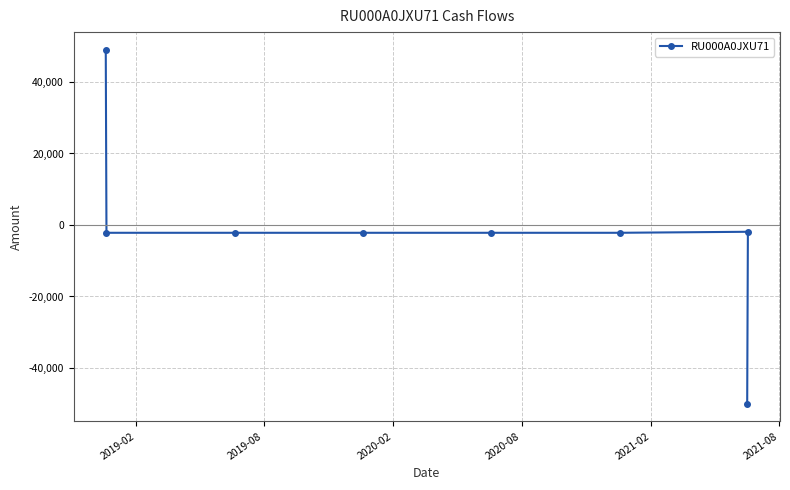

How many points are higher than both their immediate neighbors (excluding endpoints)?

1